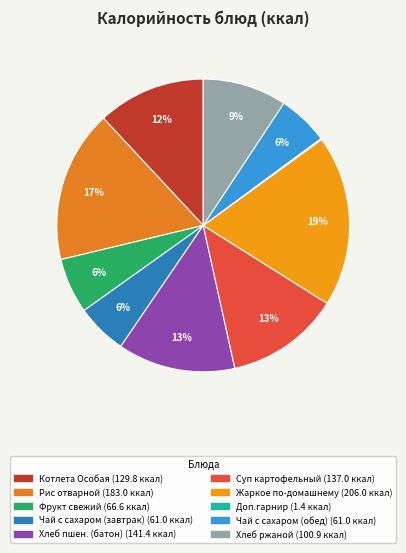

Is it true that Жаркое по-домашнему is 19% of the pie?

True